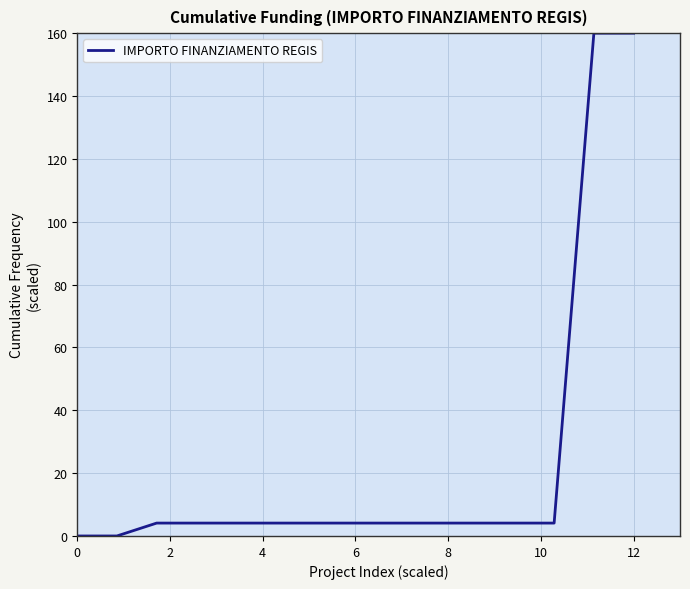

What is the greatest value displayed?

160.0